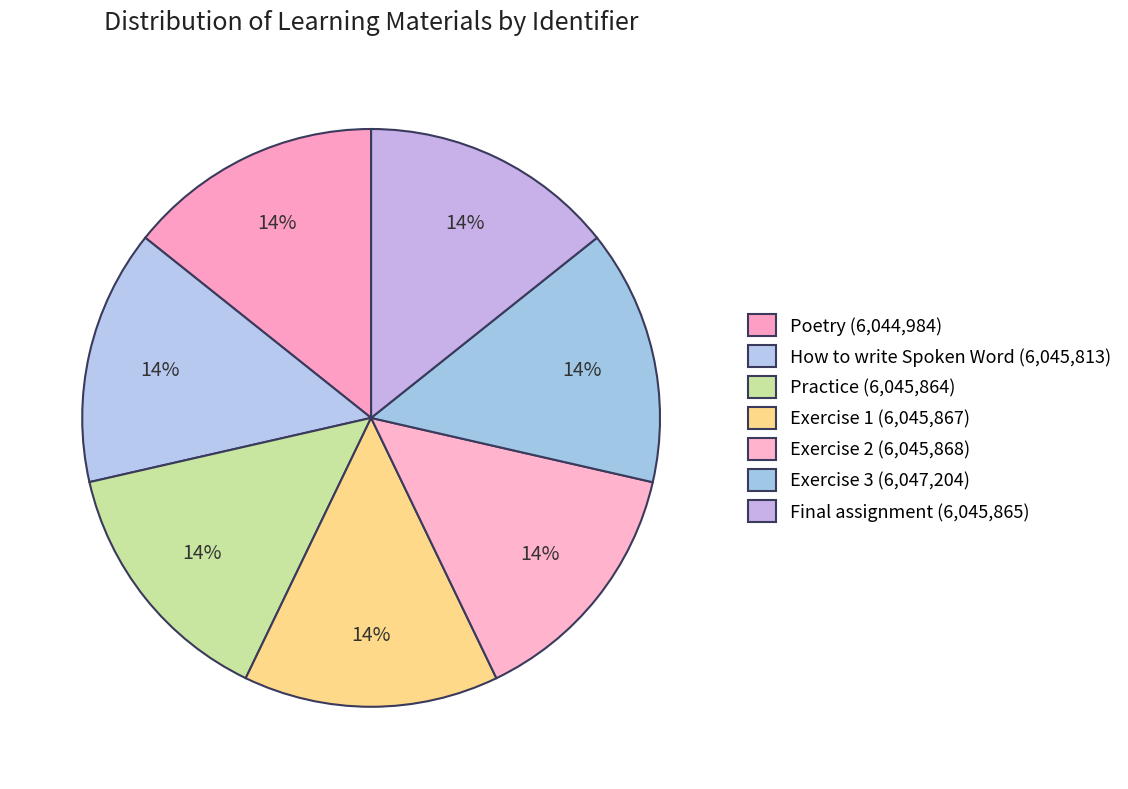

Count the number of slices in the pie.

7